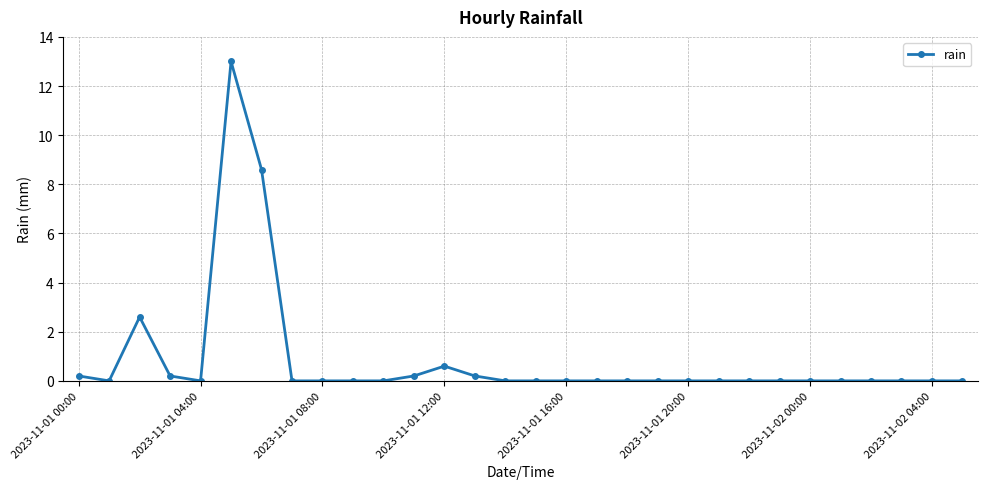

What is the maximum value shown in the chart?

13.0